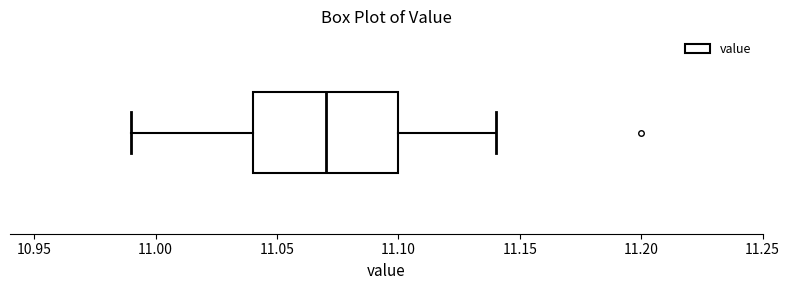

Where is the right edge of the box on the x-axis? The values are not printed on the chart, so give them approximately, as read against the axis.

11.10